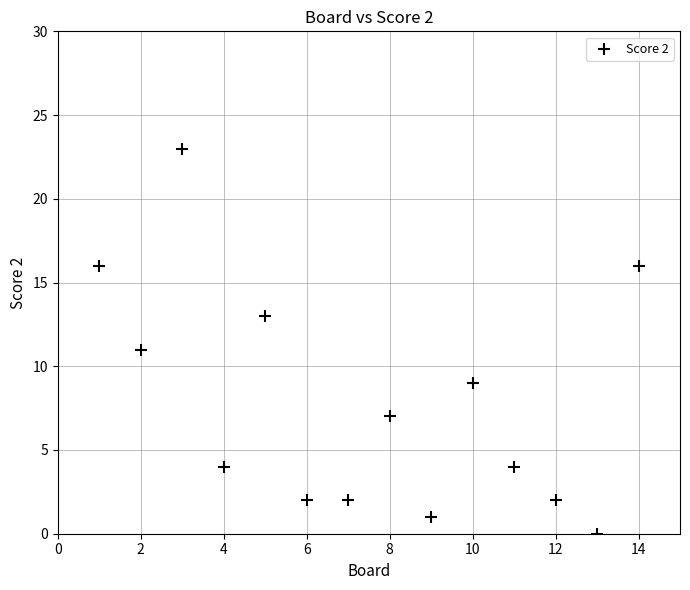

What is the range of Y values (max minus min)?

23